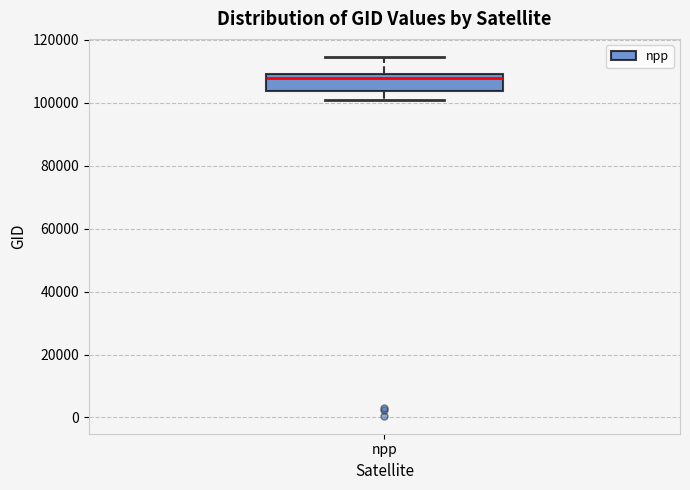

Where does the upper whisker of the box for npp end on the y-axis? The values are not printed on the chart, so give them approximately, as read against the axis.

114000